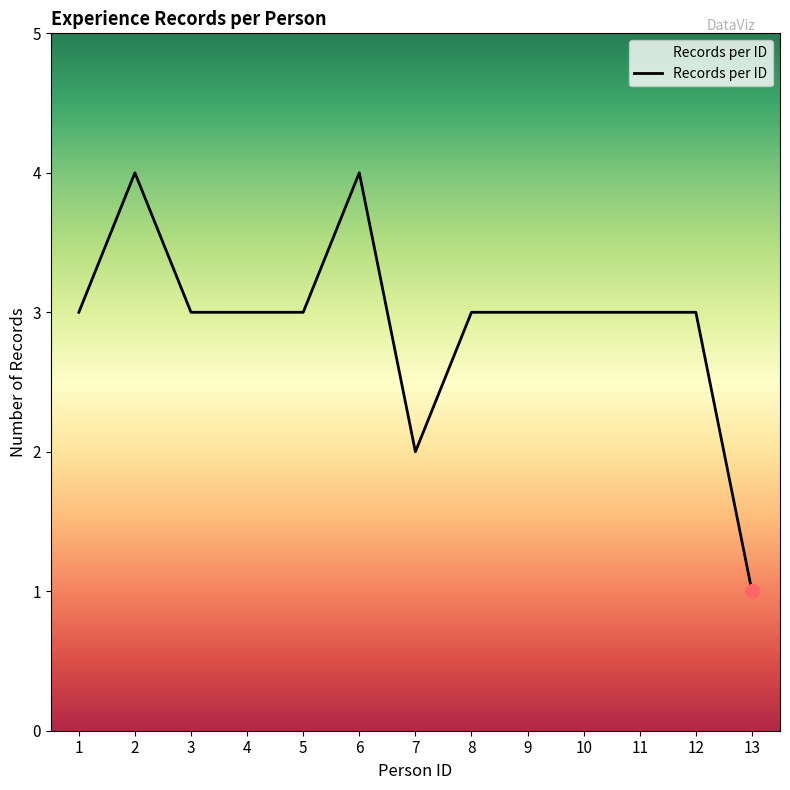

What is the difference between the maximum and minimum values?

3